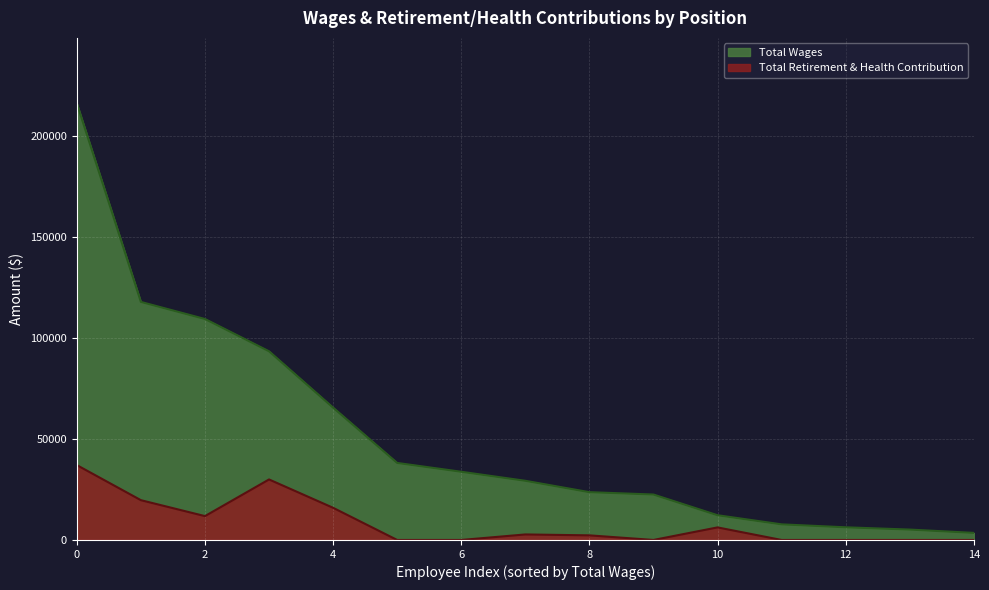

What is the highest value of the Total Retirement & Health Contribution series?

37055.9